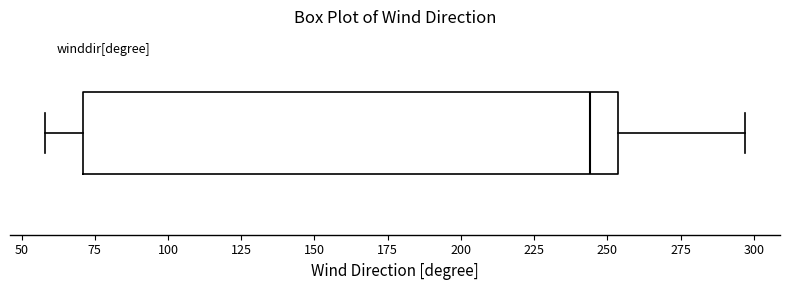

Transcribe this box plot: give where the median line is, the range the box spans, and where the two whiskers end, as read against the x-axis. The values are not printed on the chart, so give them approximately, as read against the axis.

median 245, box 70 to 255, whiskers 60 to 295